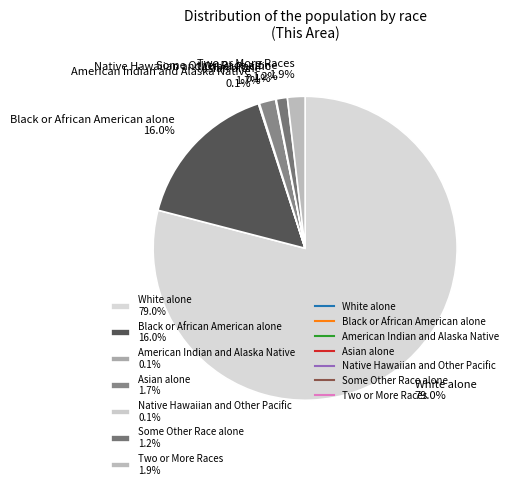

To the nearest percent, what percentage of the pie is Two or More Races?

2%